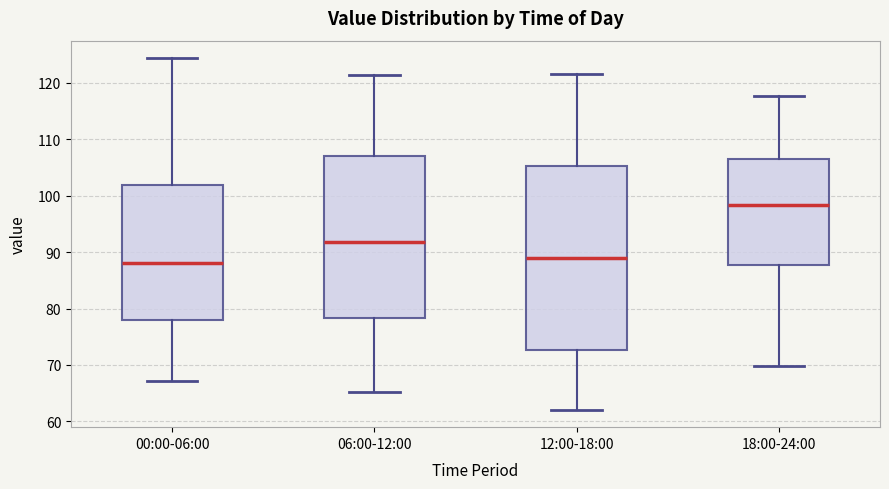

Which box is the tallest, from its lower edge to its upper edge?

12:00-18:00